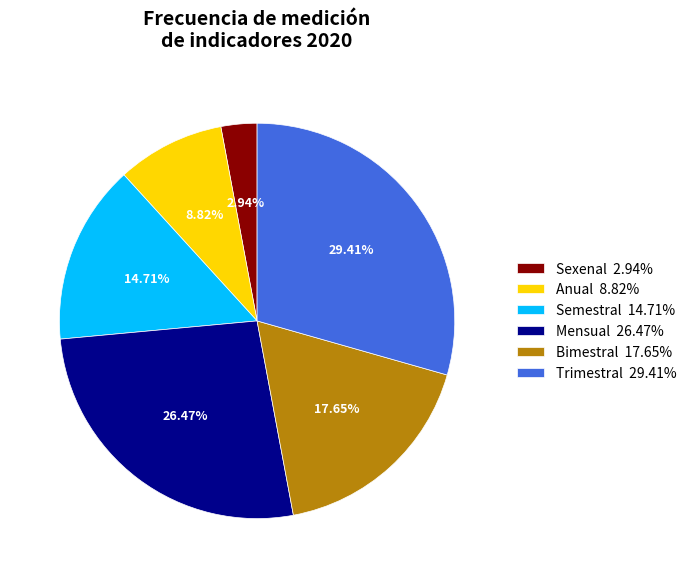

Which slice is the smallest?

Sexenal 2.94%